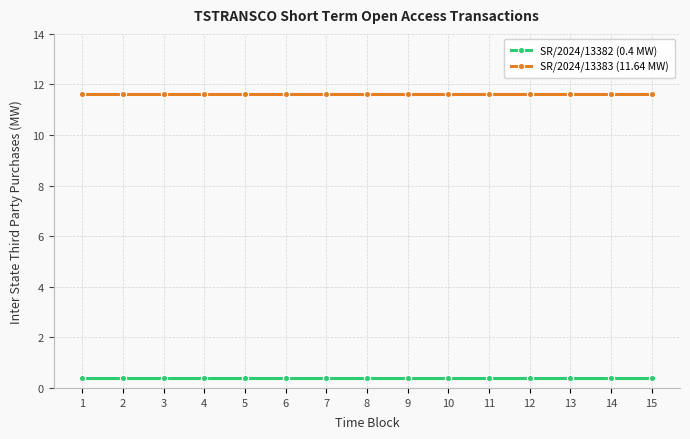

What is the value of the SR/2024/13382 (0.4 MW) point at the 5th from the left?

0.4